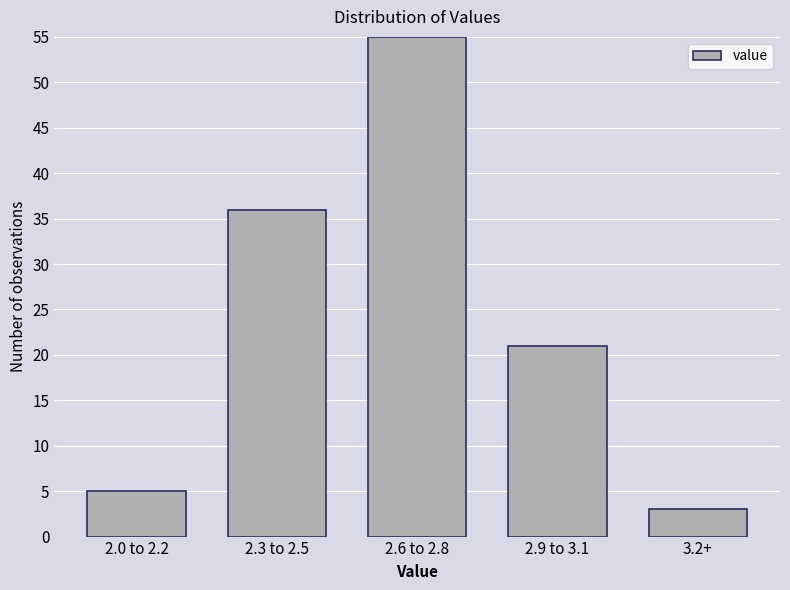

Reading left to right, extract all data points from this chart.

2.0 to 2.2=5	2.3 to 2.5=36	2.6 to 2.8=55	2.9 to 3.1=21	3.2+=3